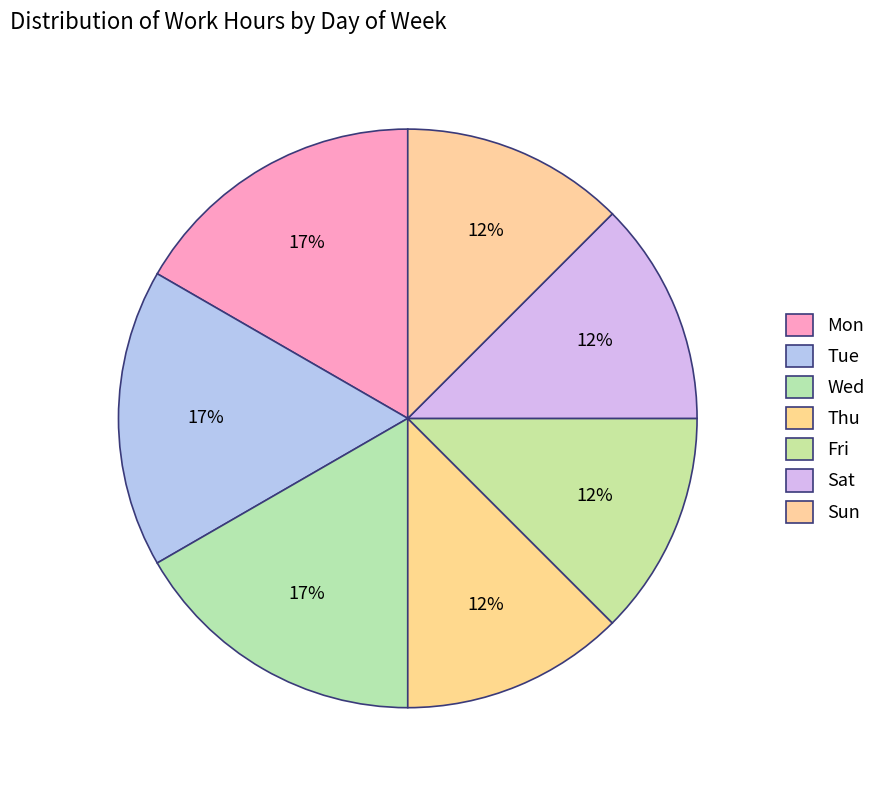

Between Fri and Thu, which is larger?

Fri